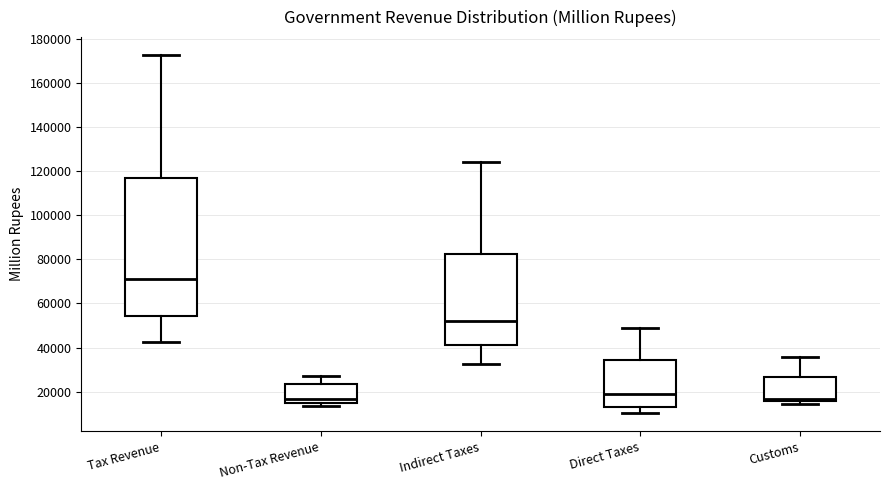

Reading left to right, transcribe this box plot: for each box, give where its median line is, the range the box spans, and where its two whiskers end, as read against the y-axis. The values are not printed on the chart, so give them approximately, as read against the axis.

Tax Revenue: median 72000, box 54000 to 118000, whiskers 42000 to 172000
Non-Tax Revenue: median 16000, box 14000 to 24000, whiskers 14000 (just below the box's lower edge) to 28000
Indirect Taxes: median 52000, box 42000 to 82000, whiskers 32000 to 124000
Direct Taxes: median 18000, box 14000 to 34000, whiskers 10000 to 48000
Customs: median 16000 (just above the box's lower edge), box 16000 to 26000, whiskers 14000 to 36000